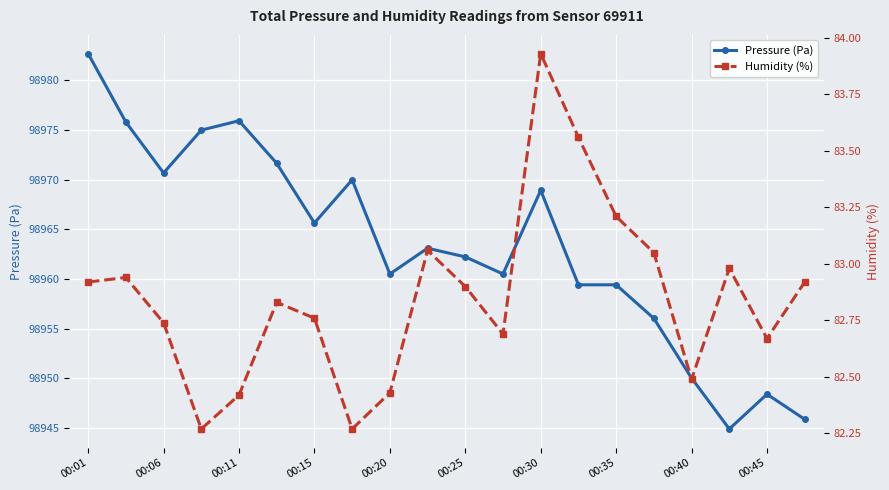

Rank the series by their maximum value, from highest to lowest.

Pressure (Pa), Humidity (%)